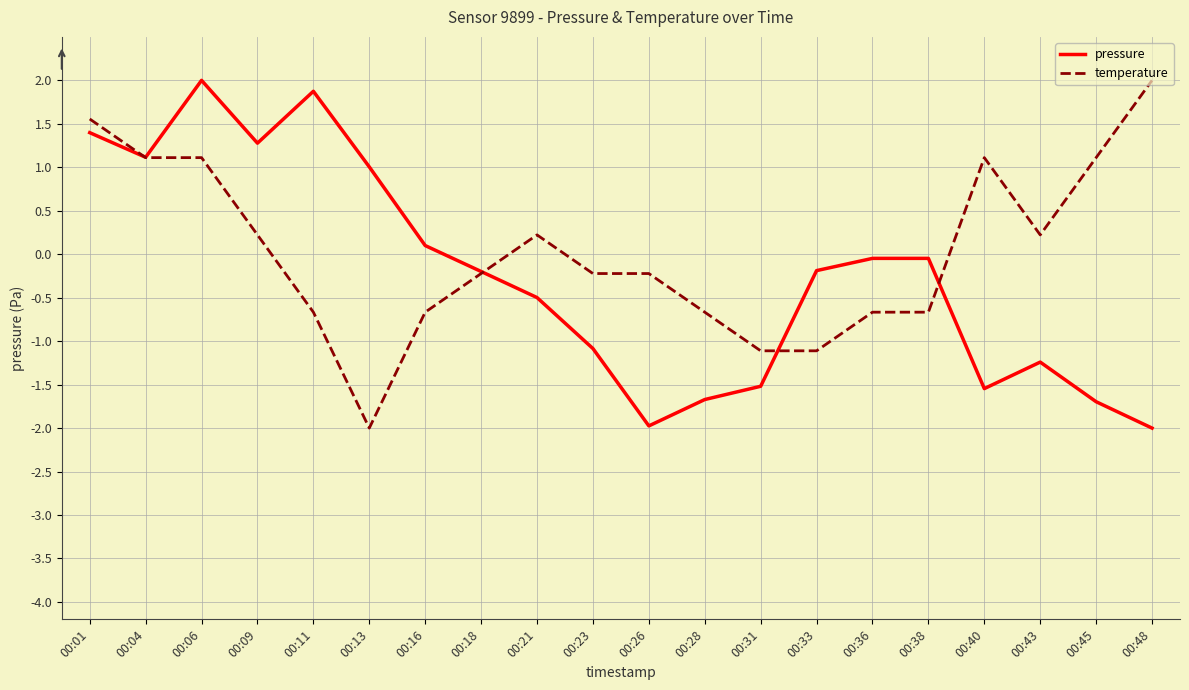

List the series in order of their overall mean, highest first.

temperature, pressure